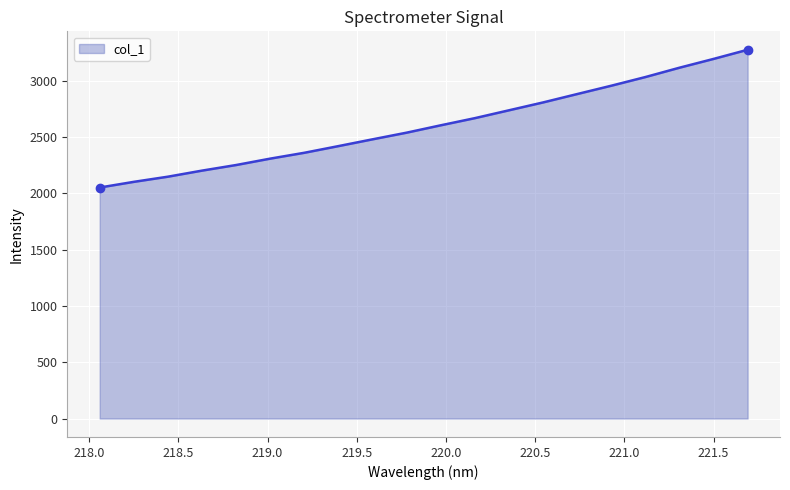

What is the maximum value shown in the chart?

3277.3